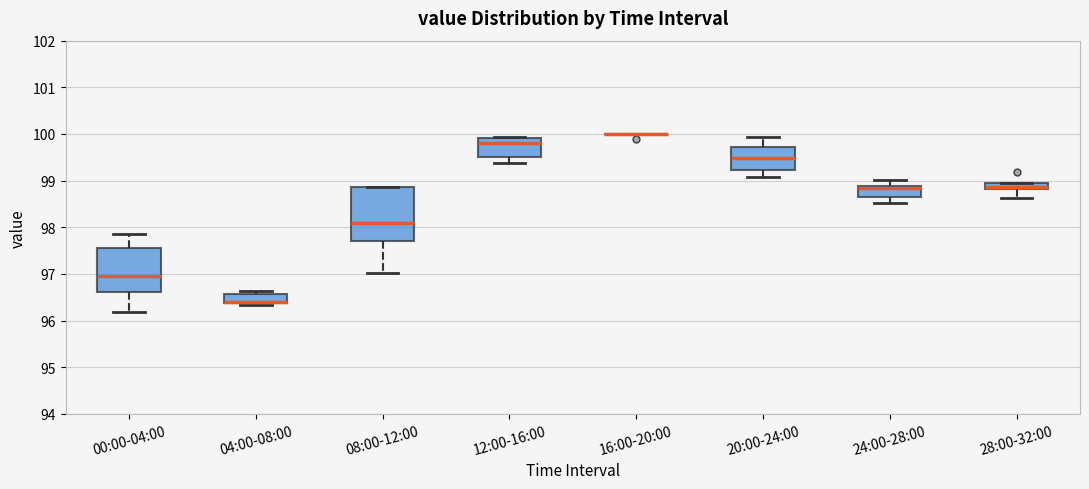

Where is the upper edge of the box for 28:00-32:00 on the y-axis? The values are not printed on the chart, so give them approximately, as read against the axis.

99.0